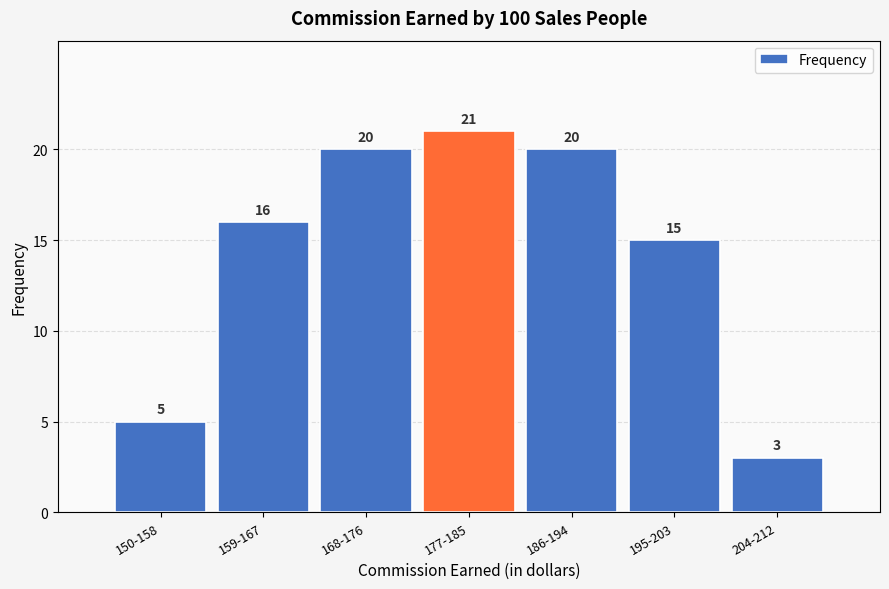

Reading left to right, extract all data points from this chart.

5	16	20	21	20	15	3